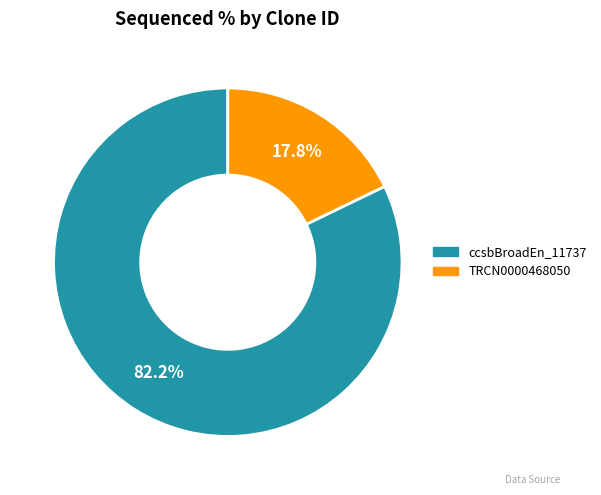

Is there any slice that represents more than half of the pie?

Yes